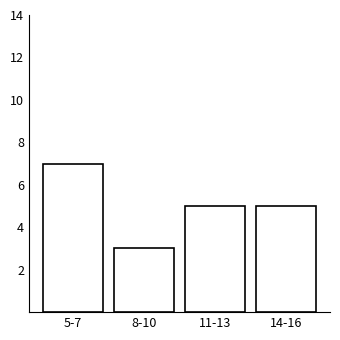

Reading left to right, list all the values displayed in this chart.

7	3	5	5